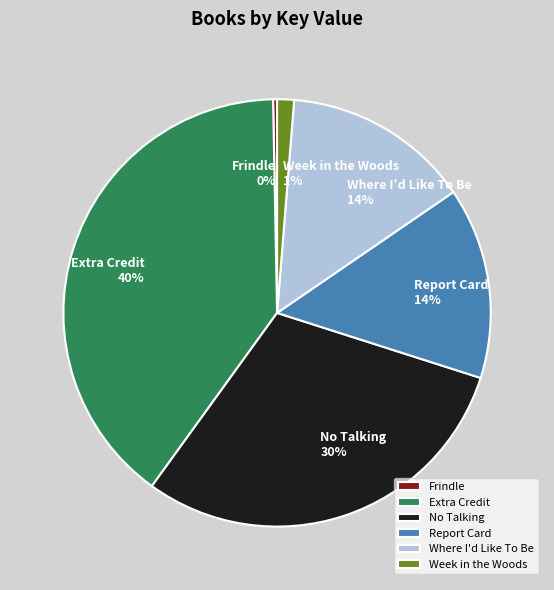

Count the number of slices in the pie.

6